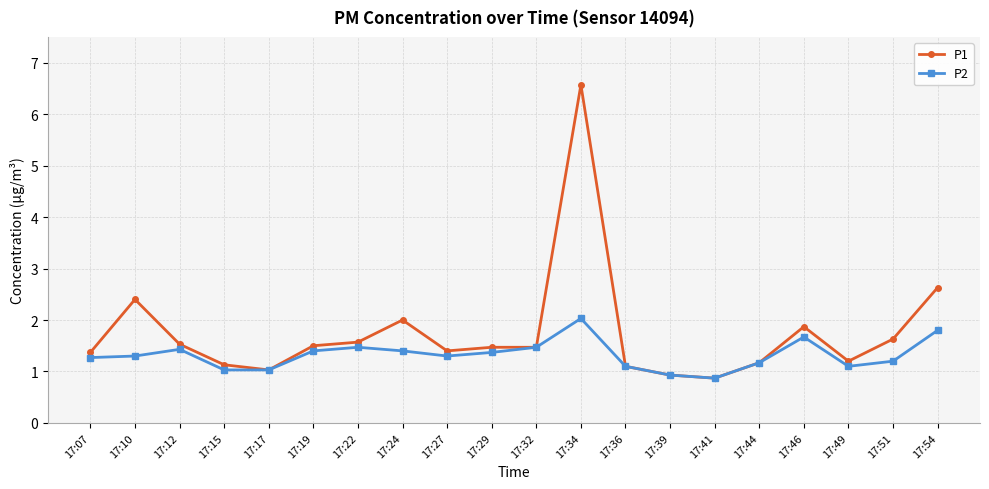

Rank the series by their maximum value, from highest to lowest.

P1, P2